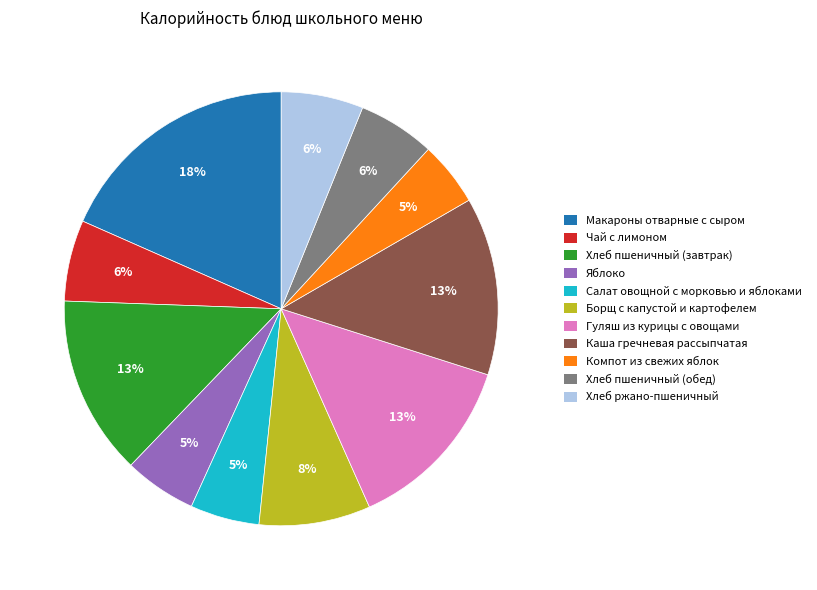

To the nearest percent, what is the average slice percentage?

9%